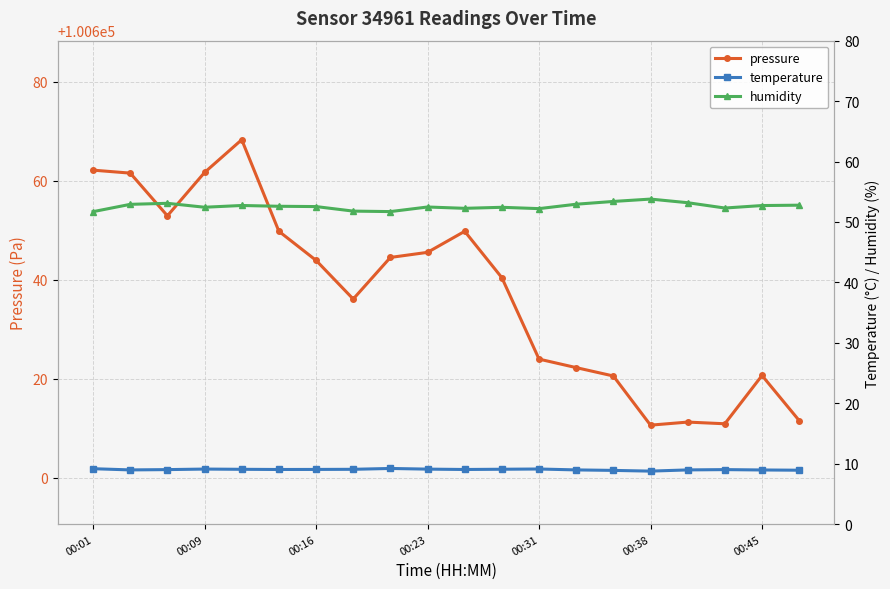

Which series has the largest range (max minus min)?

pressure